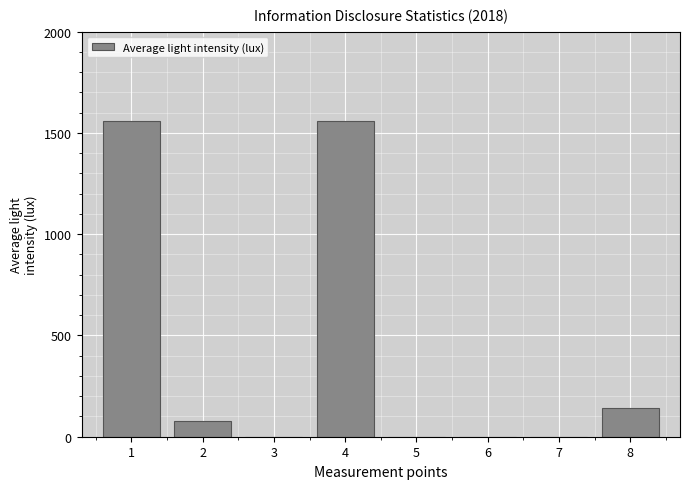

Reading left to right, transcribe all the data shown in this chart.

1=1560	2=80	3=0	4=1560	5=0	6=0	7=0	8=140